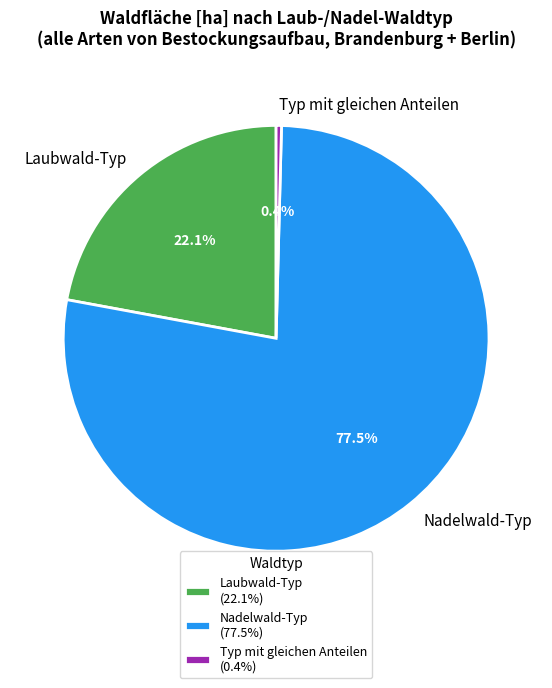

Does any single category account for the majority?

Yes